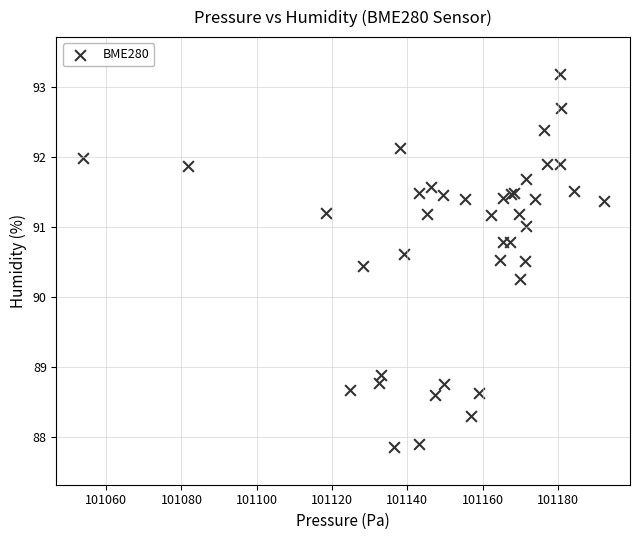

What Y value in the scatter plot is closest to 90?

90.3